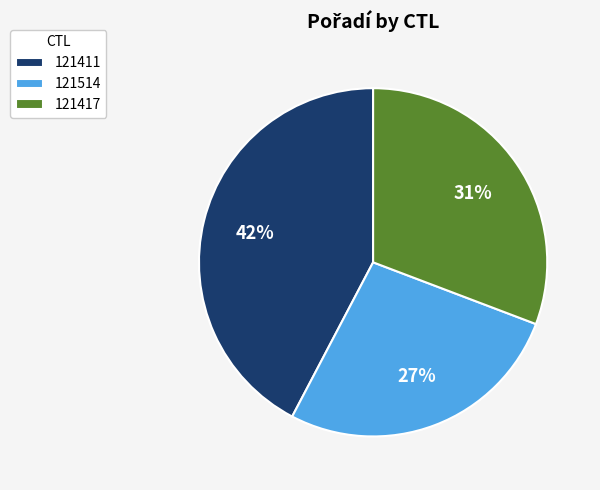

To the nearest percent, what percentage of the pie is 121514?

27%